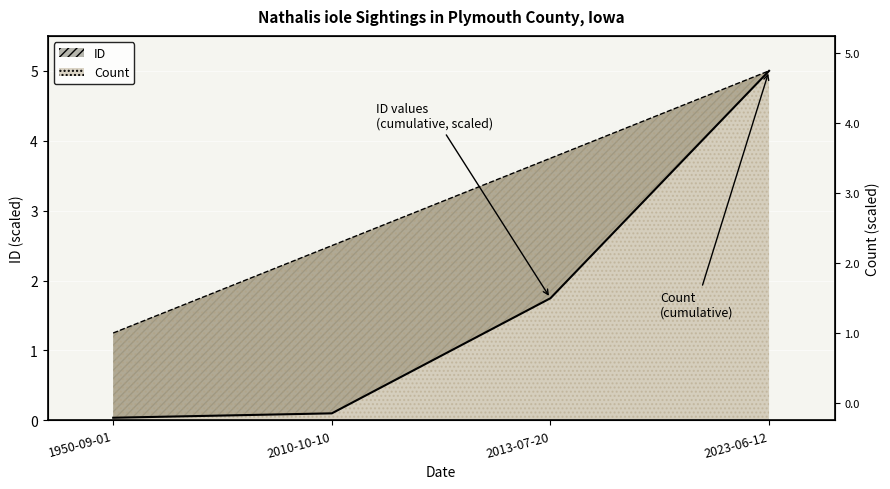

What is the change in value from 1950-09-01 to 2010-10-10?

+0.1